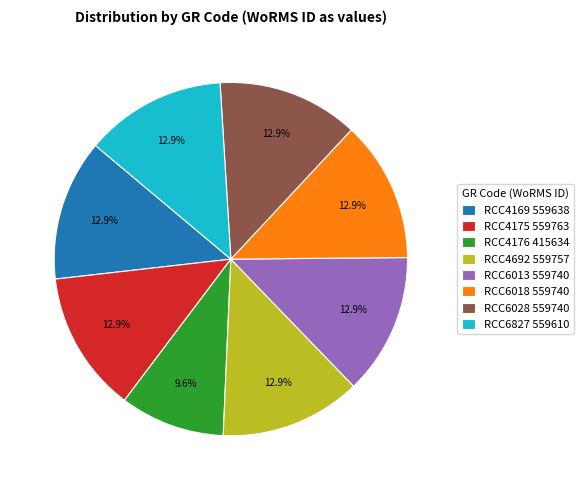

What is the ratio of the value at RCC4175 559763 to the value at RCC6827 559610?

1.0